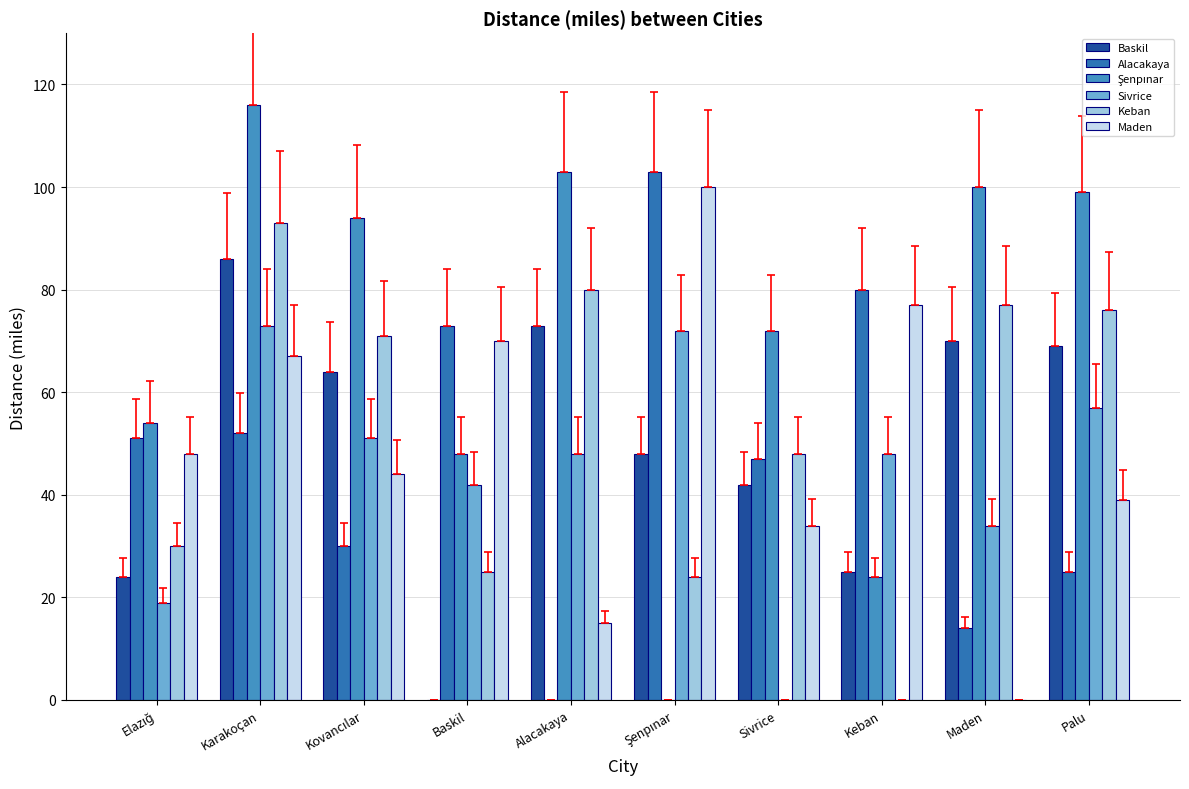

Are the bars horizontal?

No